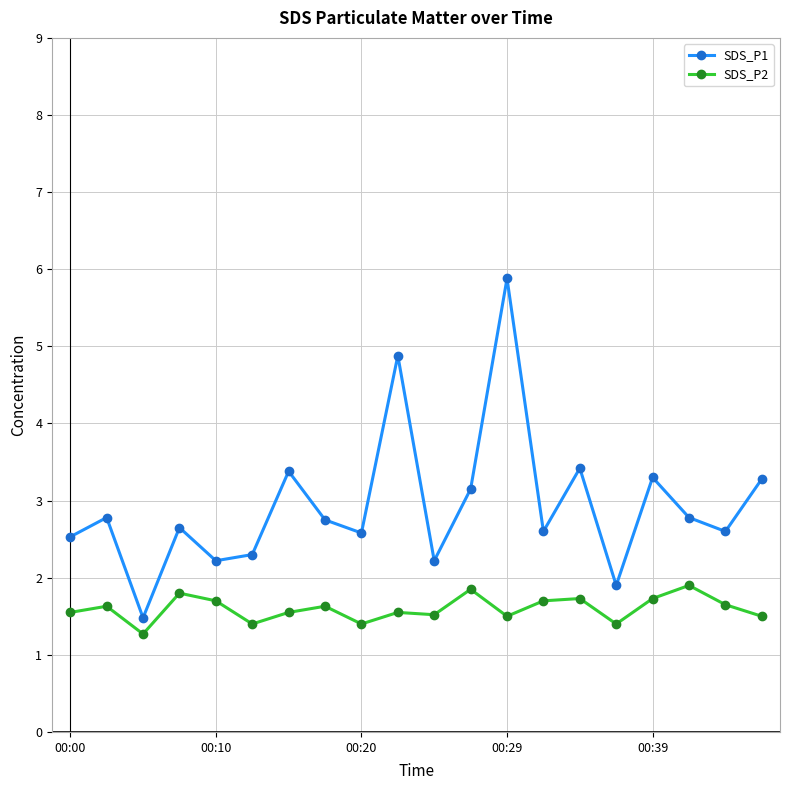

What is the difference between the maximum and second lowest values in the SDS_P1 series?

4.0